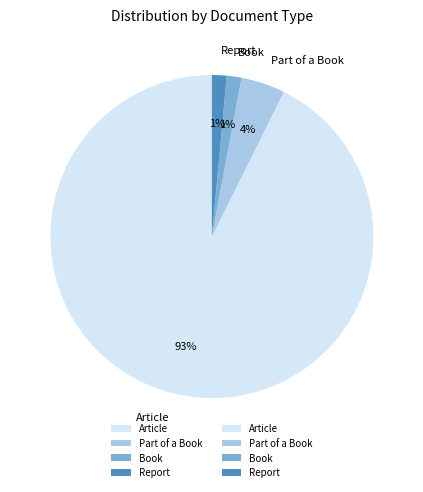

Which category accounts for the majority?

Article